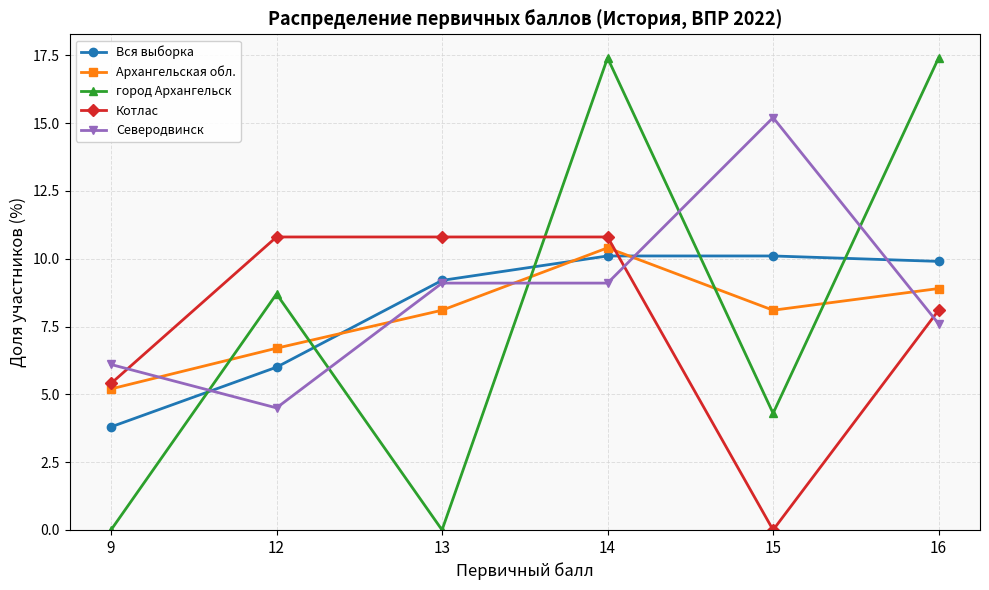

The Вся выборка series shows 4.0 at 13. True or false?

False